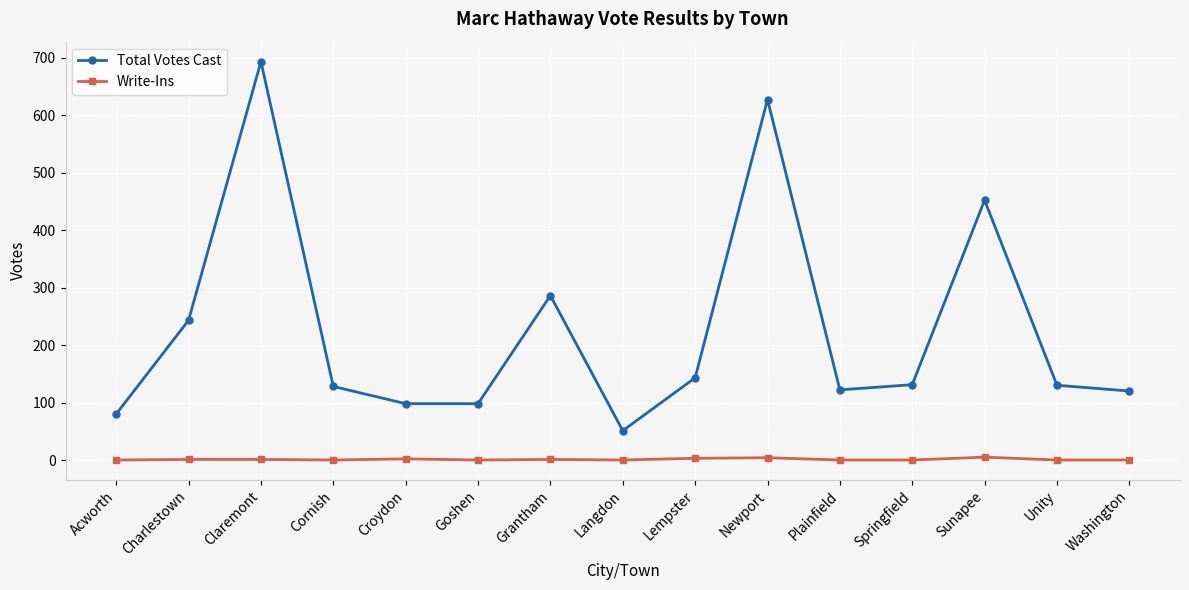

What is the sum of the Total Votes Cast values at Acworth and Claremont?

773